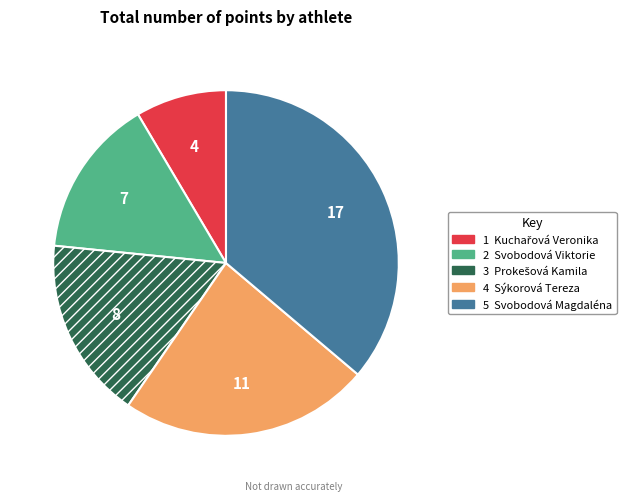

Is there any slice that represents more than half of the pie?

No